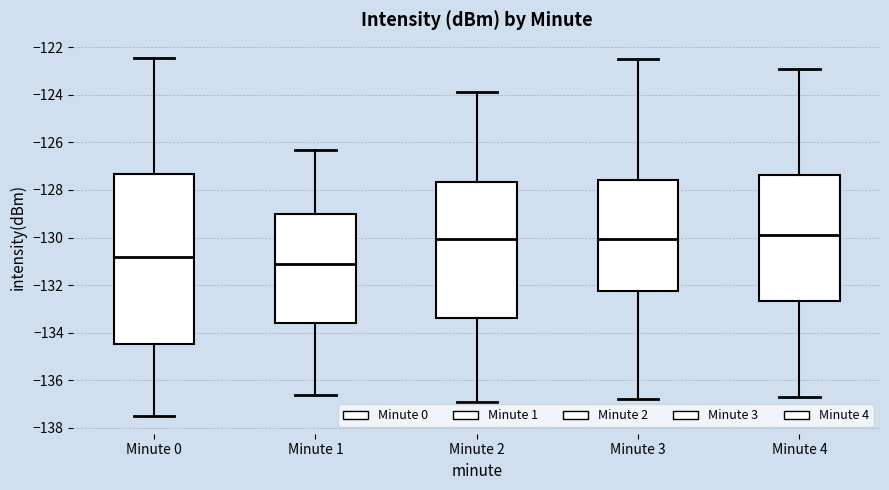

Comparing the boxes themselves (not the whiskers), which one is the tallest?

Minute 0